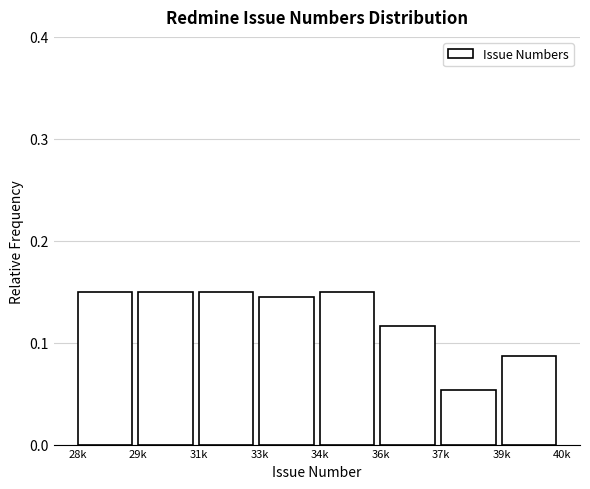

What is the sum of all values?

1.0